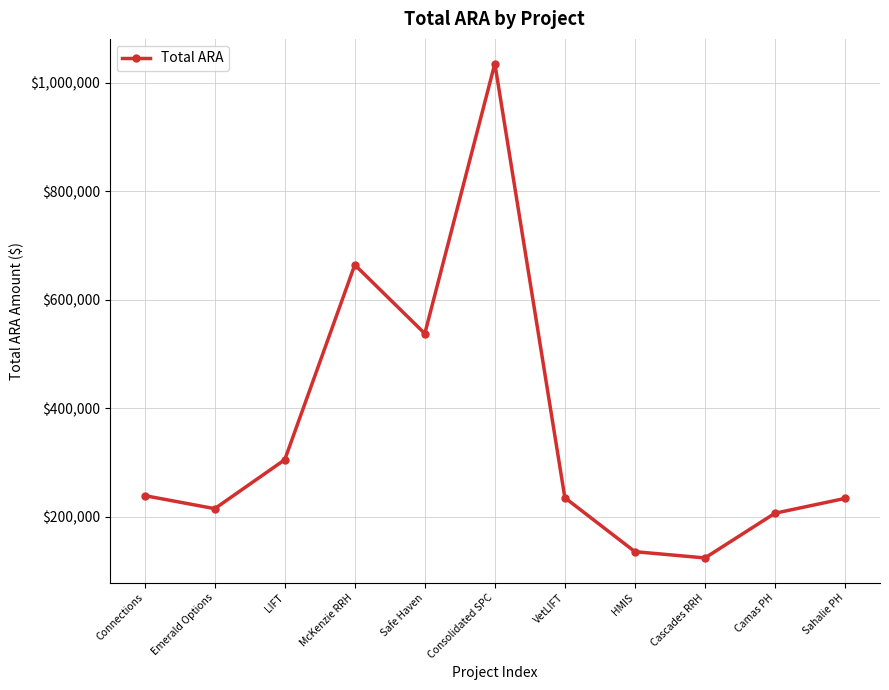

What is the label of the 7th point from the left?

VetLIFT